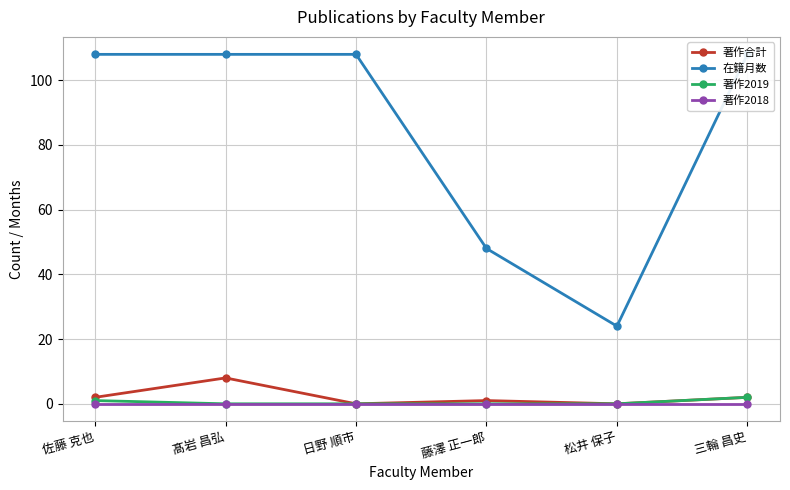

List the series in order of their peak value, lowest first.

著作2018, 著作2019, 著作合計, 在籍月数